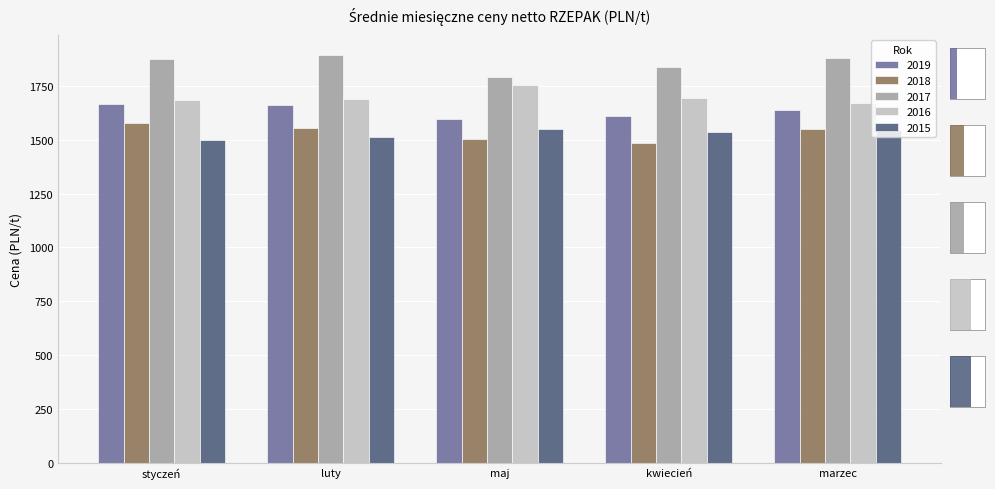

How many series are shown in this chart?

5